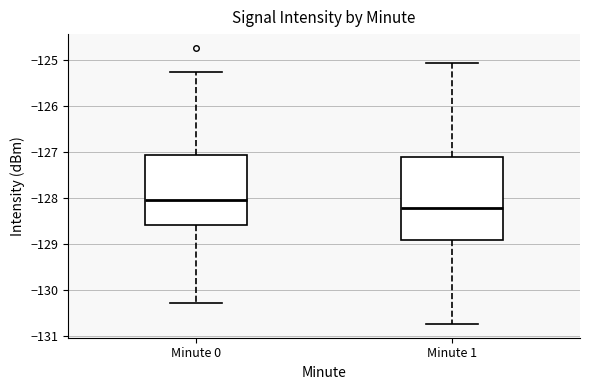

Reading left to right, transcribe this box plot: for each box, give where its median line is, the range the box spans, and where its two whiskers end, as read against the y-axis. The values are not printed on the chart, so give them approximately, as read against the axis.

Minute 0: median -128.0, box -128.6 to -127.1, whiskers -130.3 to -125.3
Minute 1: median -128.2, box -128.9 to -127.1, whiskers -130.7 to -125.1